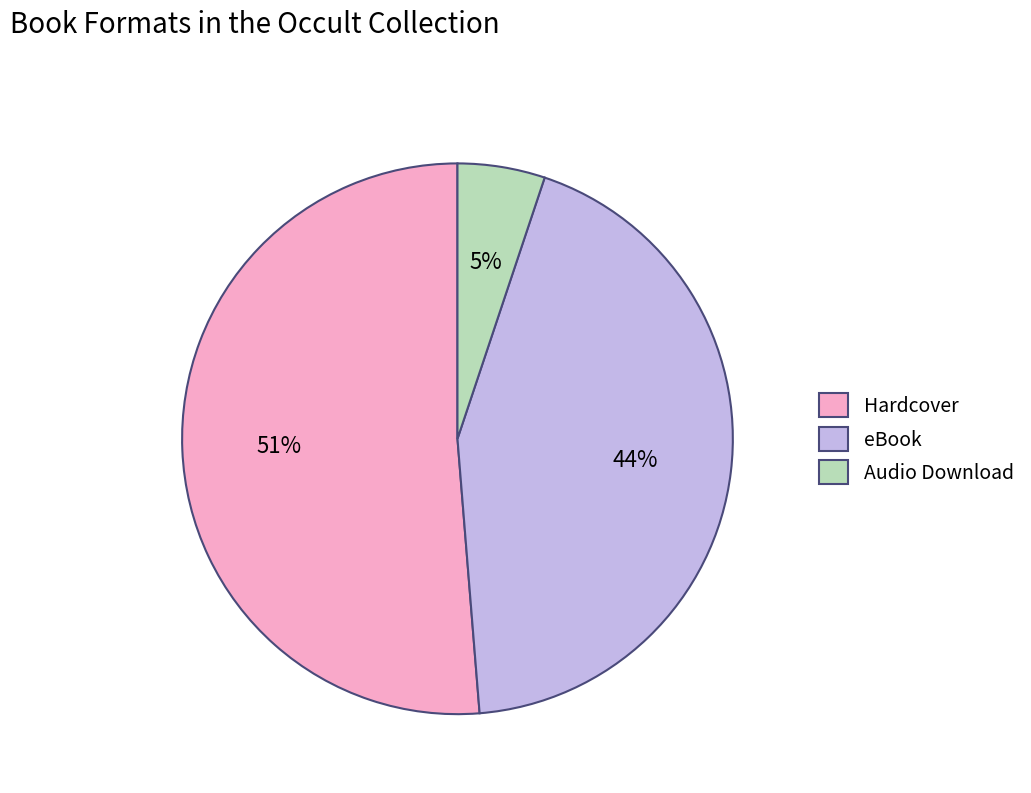

What is the smallest slice in the pie chart?

Audio Download